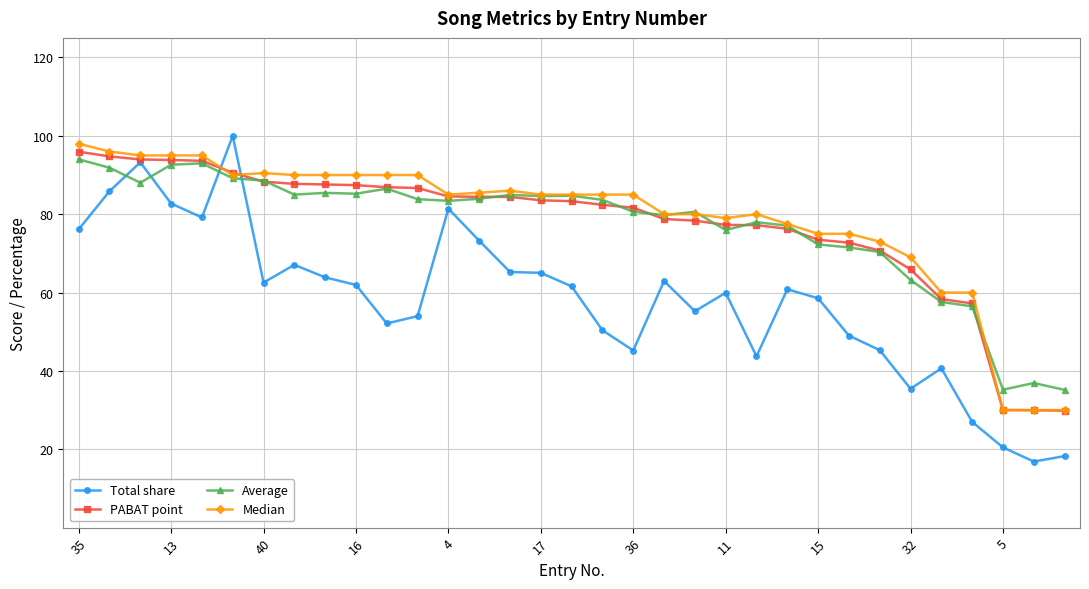

True or false: Median and Total share cross at least once.

True